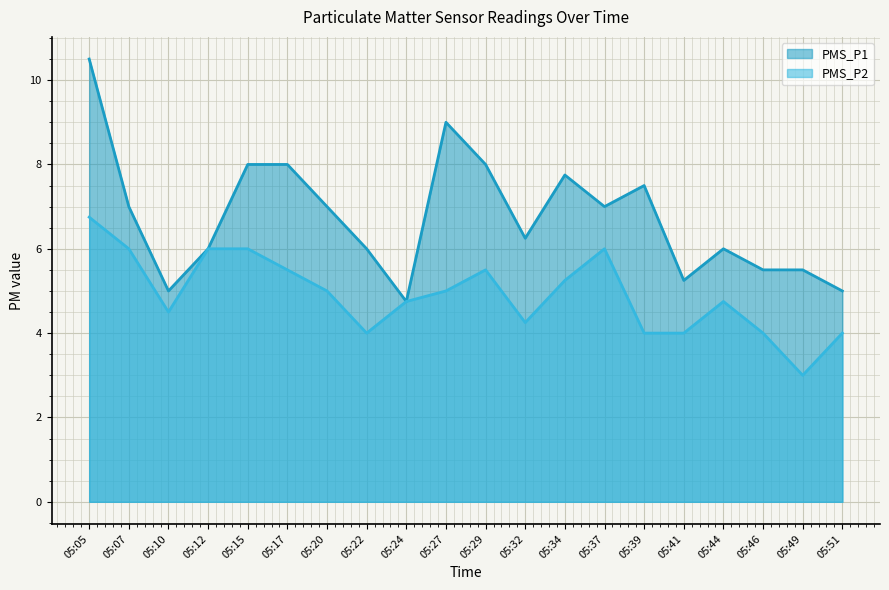

At 05:46, list the series in order from largest to smallest.

PMS_P1, PMS_P2